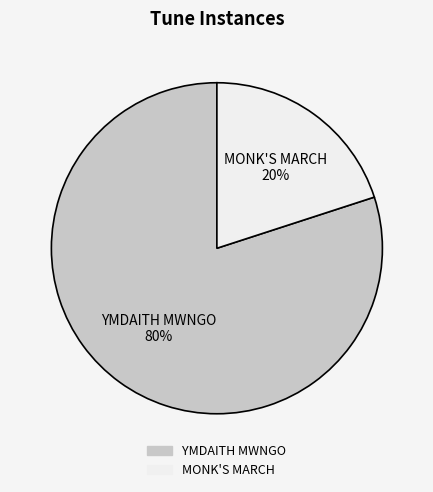

The YMDAITH MWNGO slice represents 90% of the pie. True or false?

False